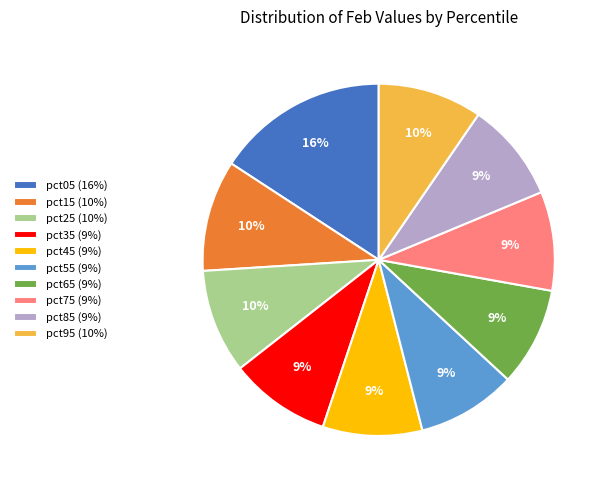

How many segments does this pie chart have?

10